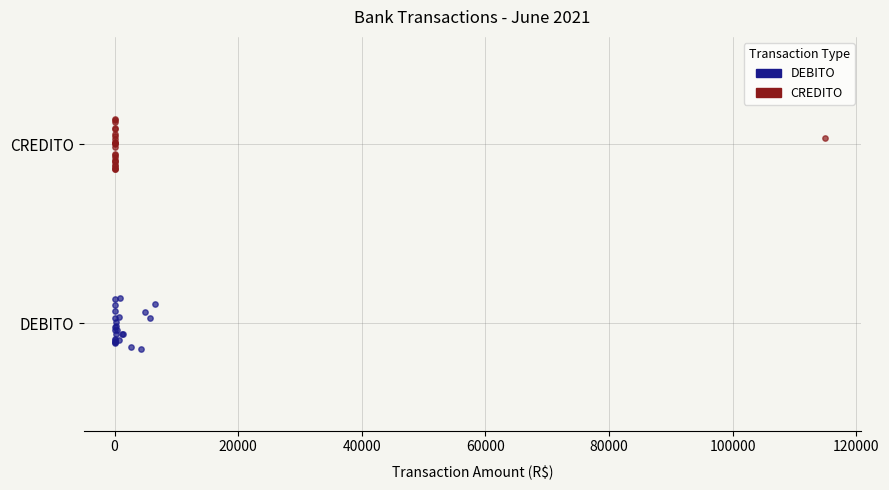

Which series contains the highest Y value?

CREDITO